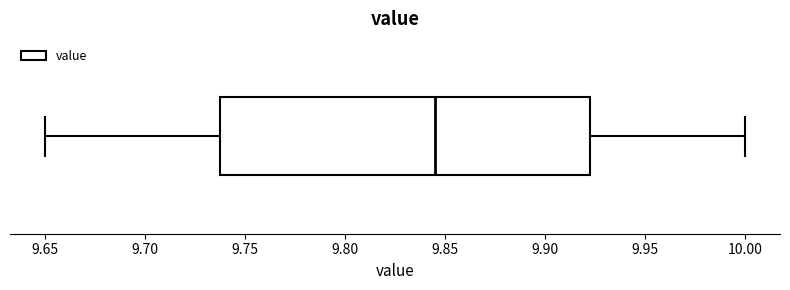

Read this box plot against the x-axis: the position of the median line, the range covered by the box, and the ends of both whiskers. The values are not printed on the chart, so give them approximately, as read against the axis.

median 9.845, box 9.740 to 9.925, whiskers 9.650 to 10.000